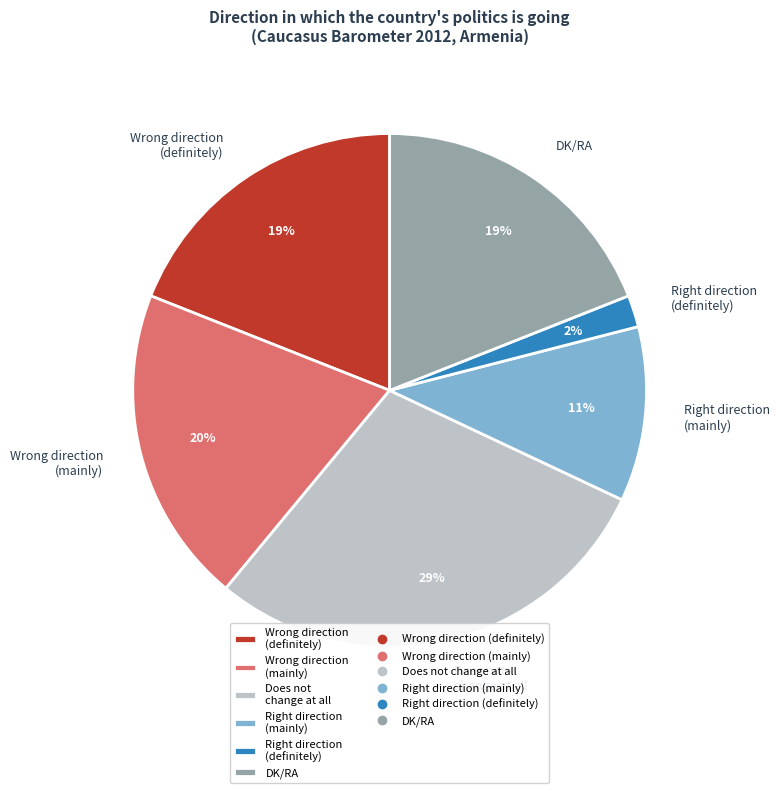

True or false: Wrong direction (definitely) accounts for 19% of the total.

True